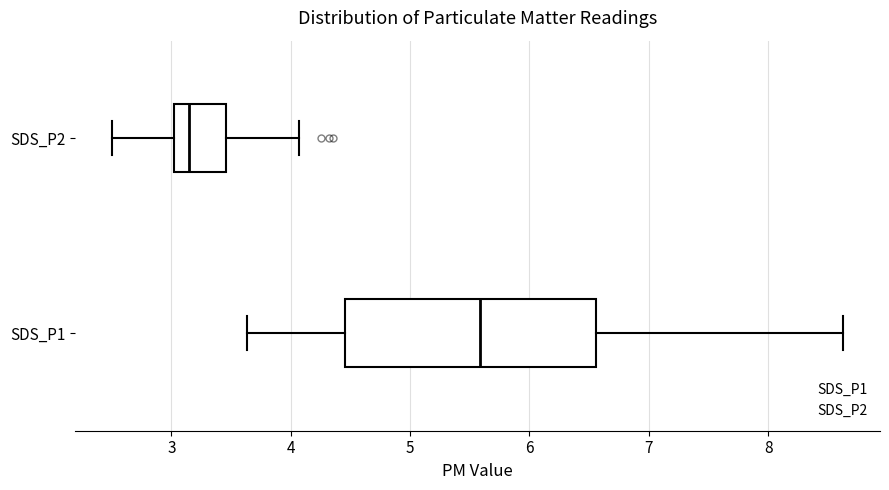

Reading bottom to top, transcribe this box plot: for each box, give where its median line is, the range the box spans, and where its two whiskers end, as read against the x-axis. The values are not printed on the chart, so give them approximately, as read against the axis.

SDS_P1: median 5.6, box 4.5 to 6.6, whiskers 3.6 to 8.6
SDS_P2: median 3.2, box 3.0 to 3.5, whiskers 2.5 to 4.1